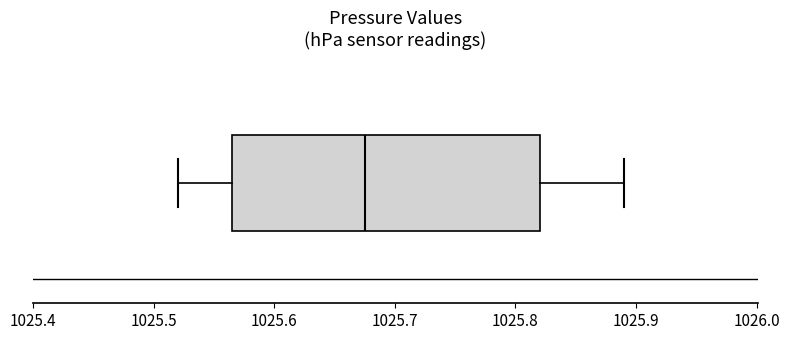

Transcribe this box plot: give where the median line is, the range the box spans, and where the two whiskers end, as read against the x-axis. The values are not printed on the chart, so give them approximately, as read against the axis.

median 1025.68, box 1025.57 to 1025.82, whiskers 1025.52 to 1025.89